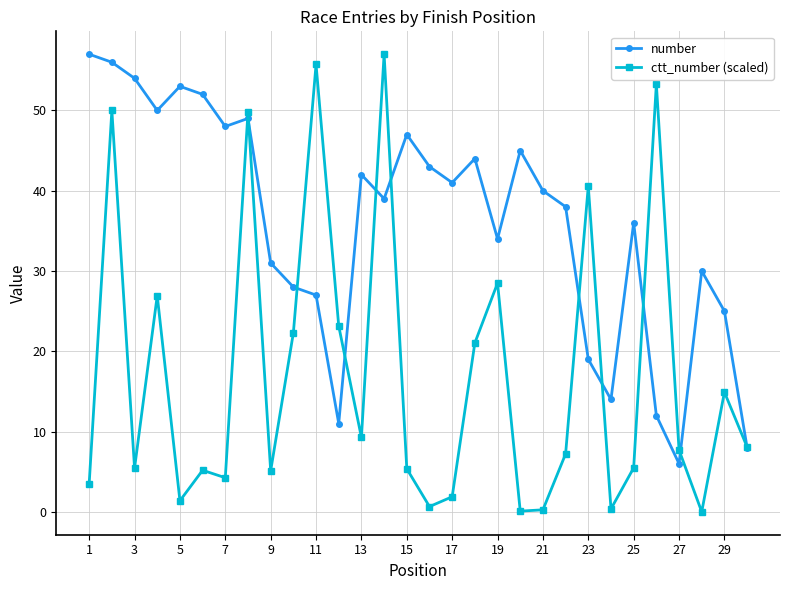

Does the chart have visible grid lines?

Yes